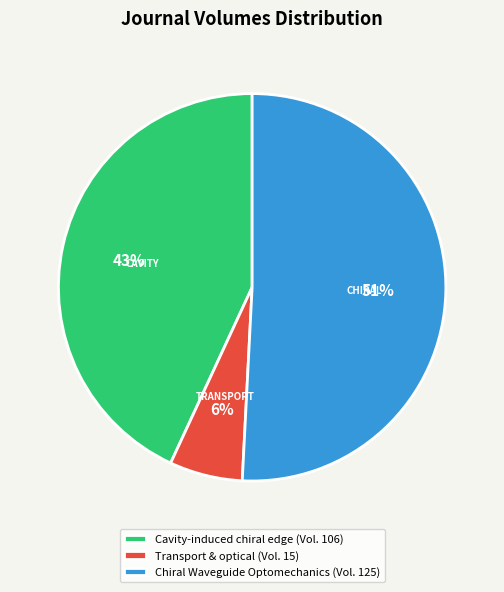

Is there any slice that represents more than half of the pie?

Yes